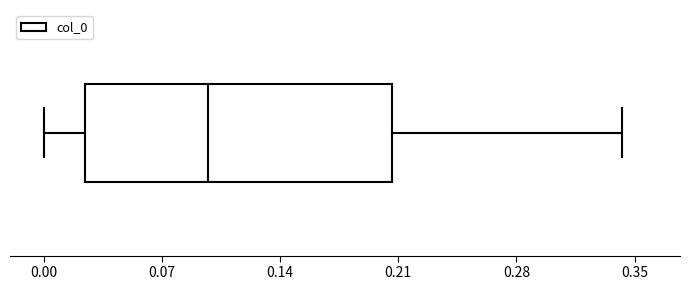

Read this box plot against the x-axis: the position of the median line, the range covered by the box, and the ends of both whiskers. The values are not printed on the chart, so give them approximately, as read against the axis.

median 0.10, box 0.02 to 0.21, whiskers 0.00 to 0.34